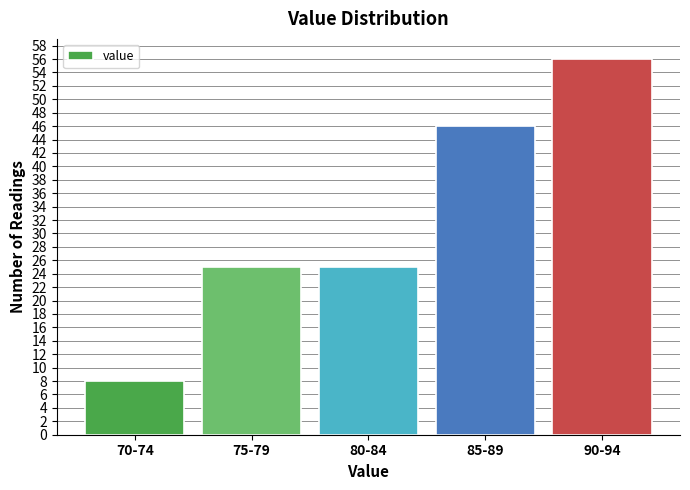

Reading left to right, extract all data points from this chart.

70-74=8	75-79=25	80-84=25	85-89=46	90-94=56